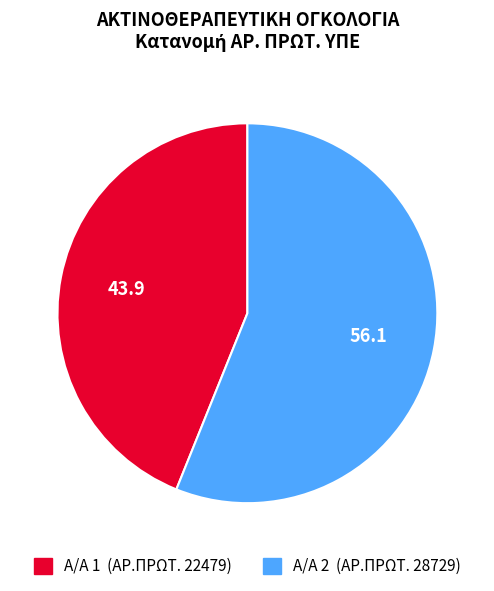

Which slice represents more than half of the pie?

Α/Α 2 (ΑΡ.ΠΡΩΤ. 28729)